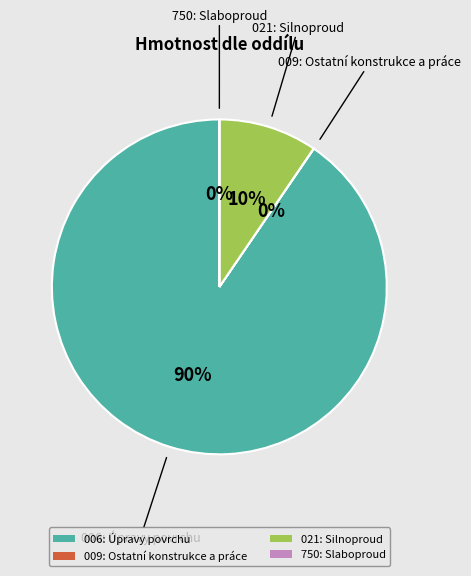

Which category has the biggest portion of the pie?

006: Úpravy povrchu